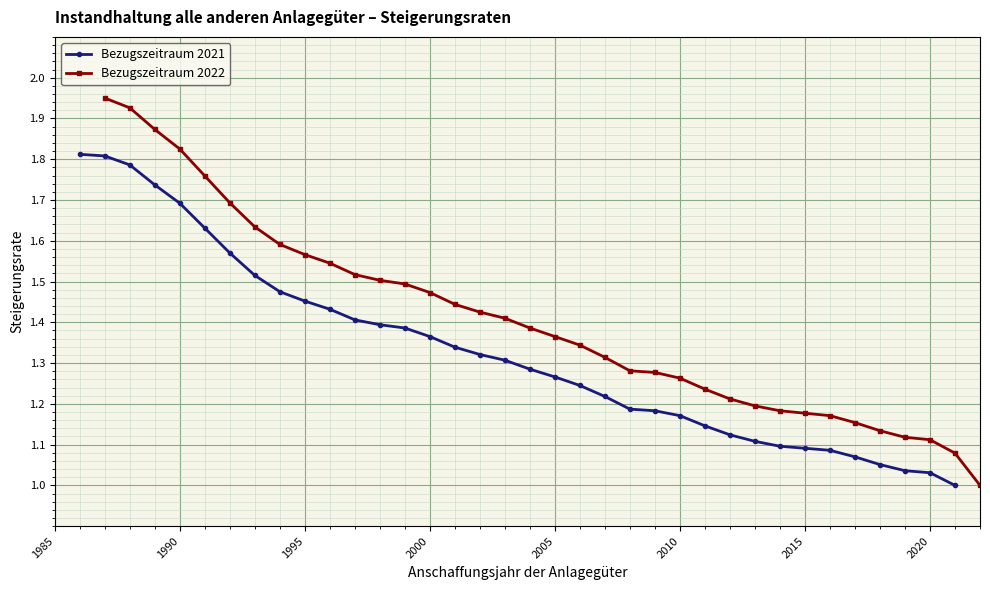

What is the value of the Bezugszeitraum 2022 point at the 24th from the left?

1.3